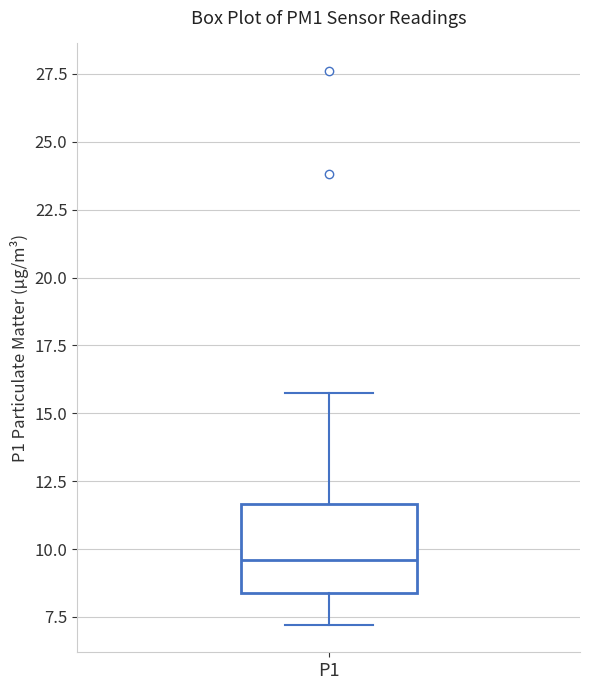

Where is the upper edge of the box for P1 on the y-axis? The values are not printed on the chart, so give them approximately, as read against the axis.

11.5